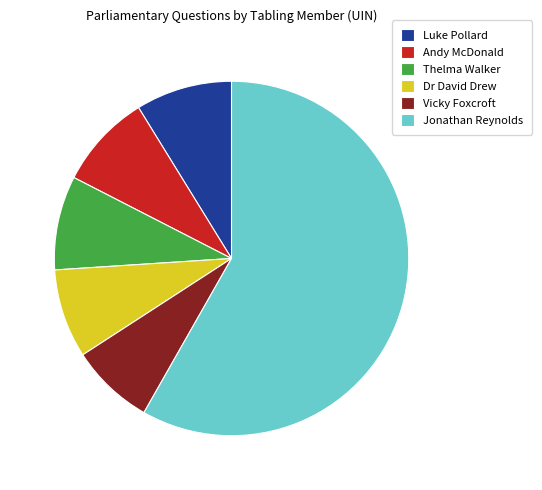

Approximately how many times larger is the value at Andy McDonald compared to Dr David Drew?

1.1